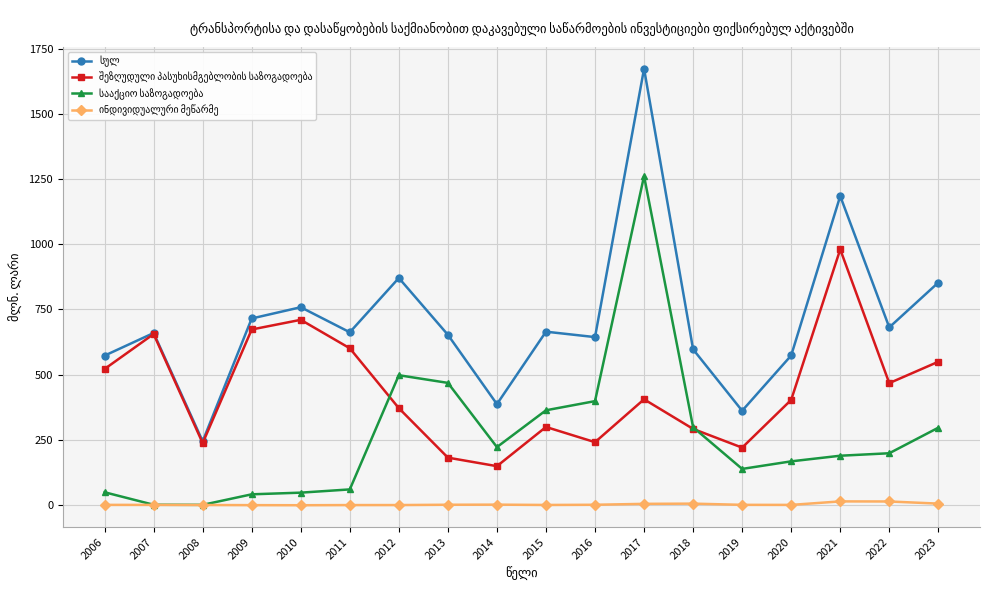

Which label corresponds to the largest value in the chart?

2017